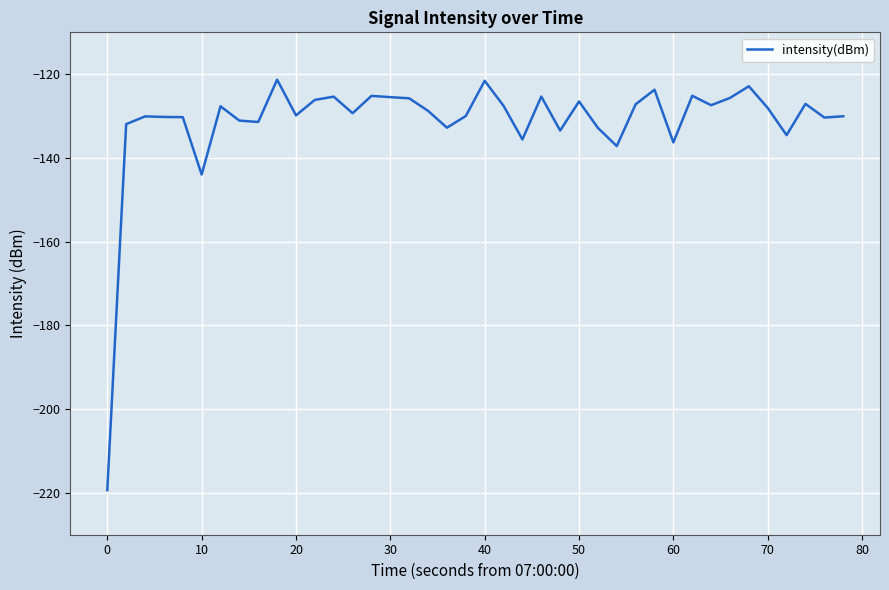

What is the greatest value displayed?

-121.3